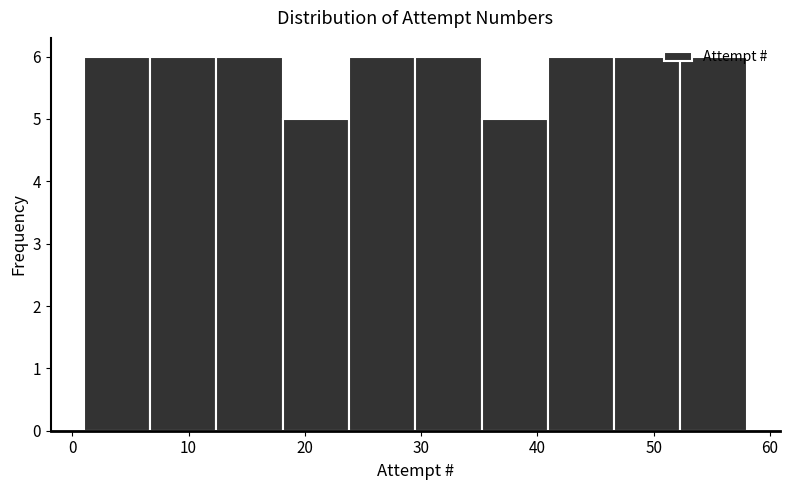

Reading left to right, transcribe this chart: for each bar, give the range it covers on the x-axis and its height. Neither the bar edges nor the heights are printed on the chart, so give them approximately, as read against the axes.

1.0 to 6.7: 6
6.7 to 12.4: 6
12.4 to 18.1: 6
18.1 to 23.8: 5
23.8 to 29.5: 6
29.5 to 35.2: 6
35.2 to 40.9: 5
40.9 to 46.6: 6
46.6 to 52.3: 6
52.3 to 58.0: 6